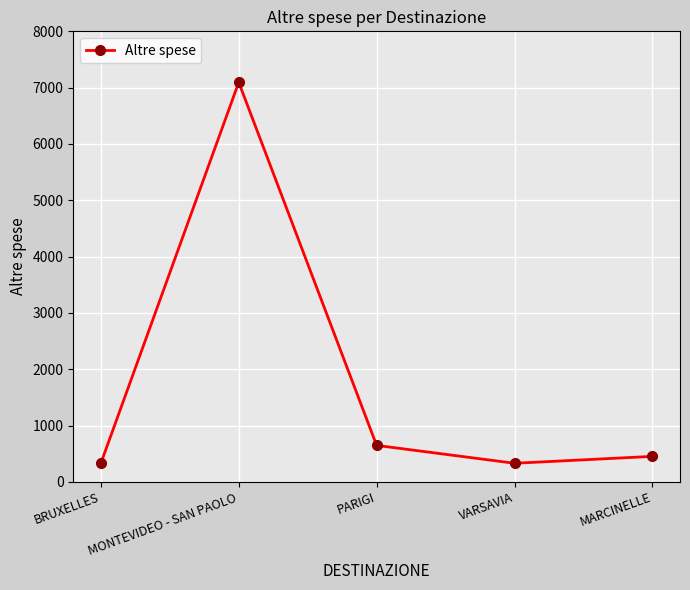

How many points are lower than both their immediate neighbors (excluding endpoints)?

1